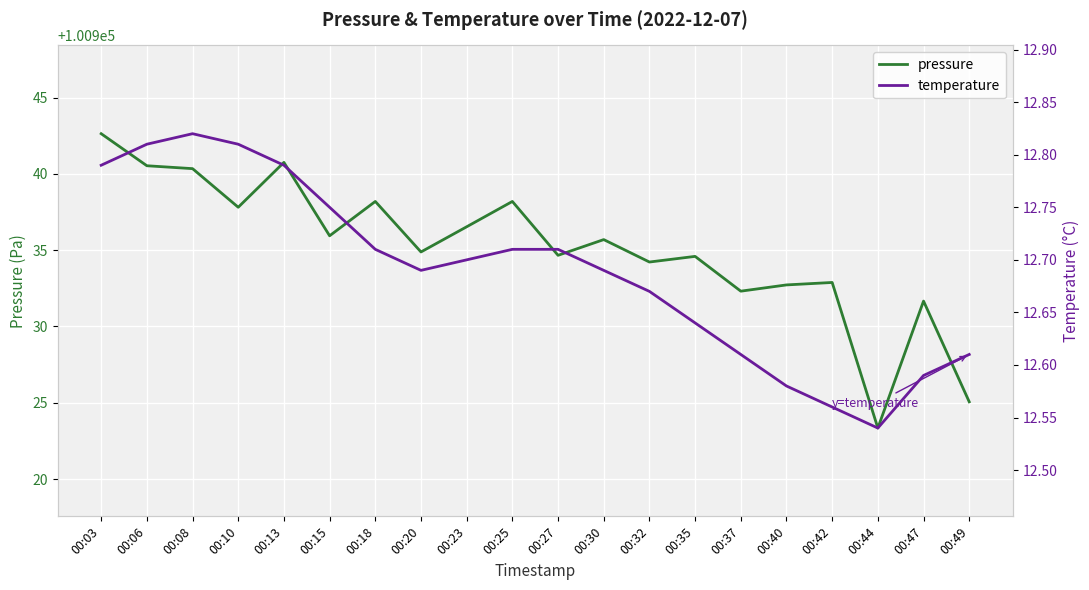

What value does the pressure series have at 00:20?

100934.9